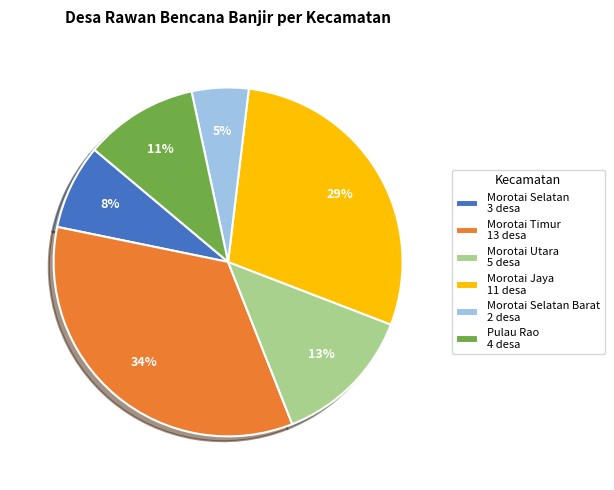

Which has a higher value, Pulau Rao 4 desa or Morotai Selatan 3 desa?

Pulau Rao 4 desa